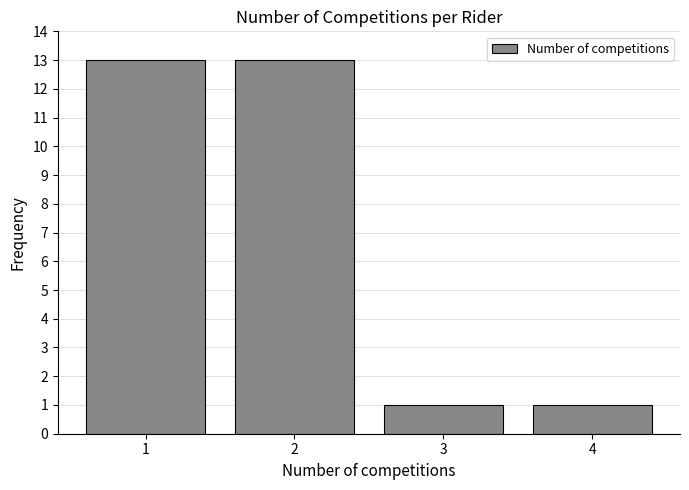

What is the height of the bar covering 2.5 to 3.5 on the x-axis? The values are not printed on the chart, so give them approximately, as read against the axis.

1